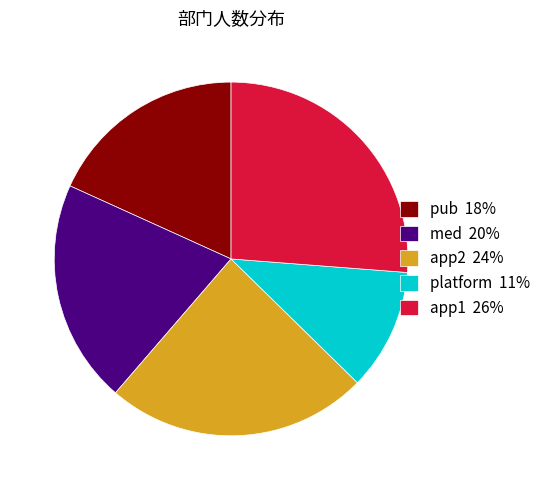

Rank the categories by value from lowest to highest.

platform, pub, med, app2, app1